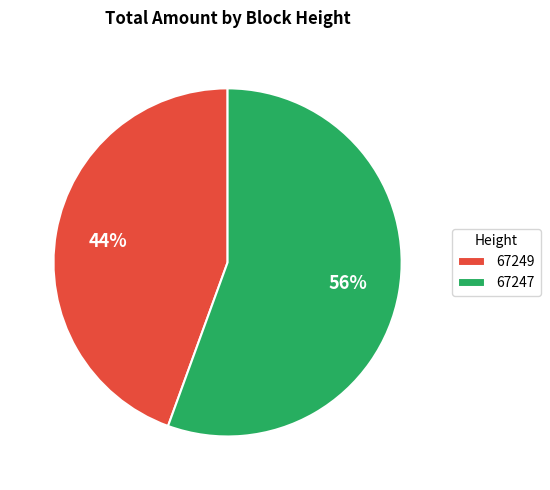

The 67247 slice represents 56% of the pie. True or false?

True